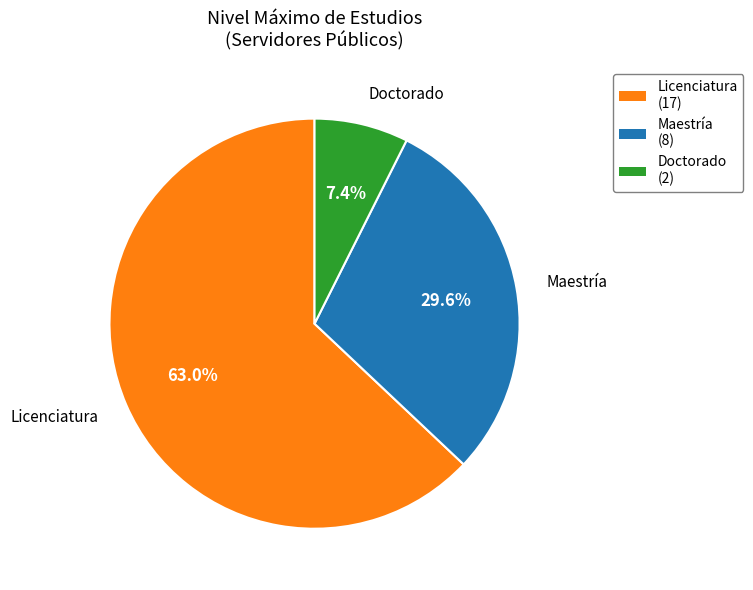

Which has a higher value, Licenciatura (17) or Doctorado (2)?

Licenciatura (17)